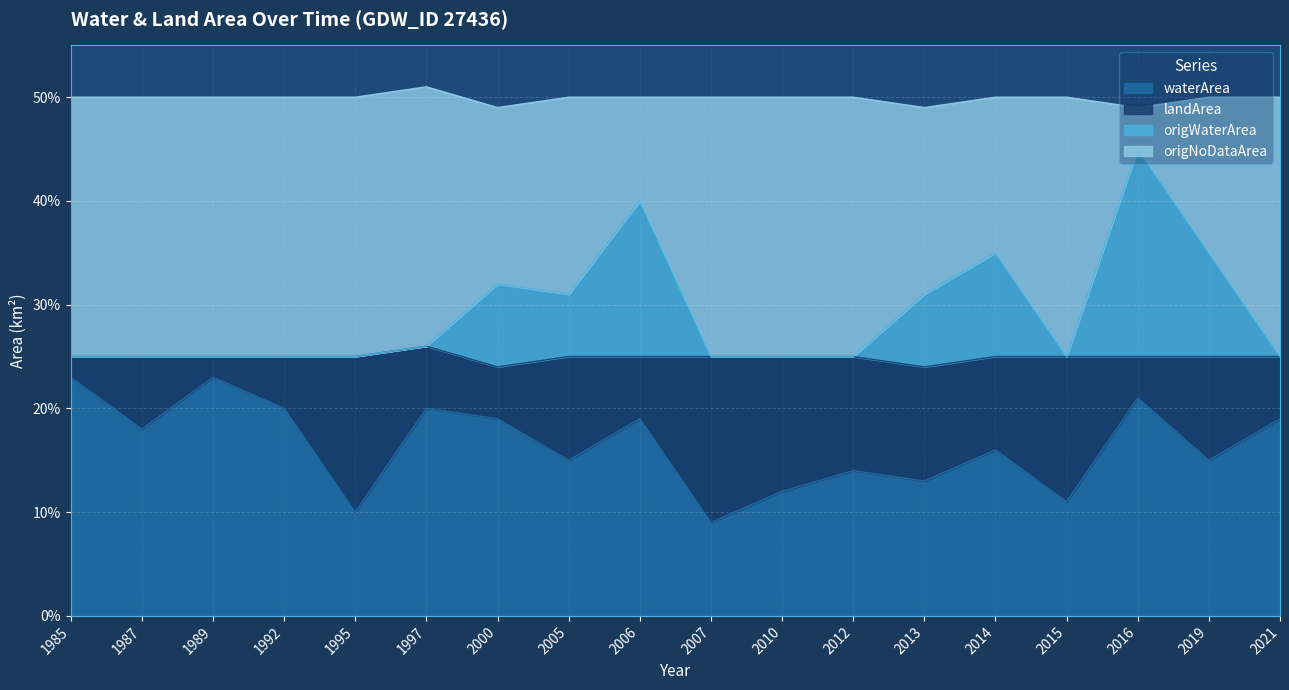

In origWaterArea, how many points are lower than both neighbors (excluding endpoints)?

2